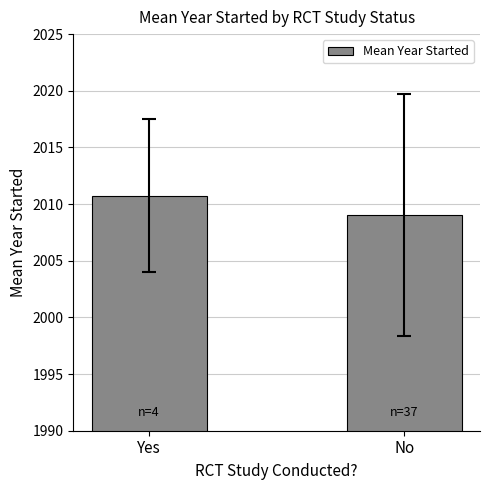

What is the approximate value at Yes?

2010.8